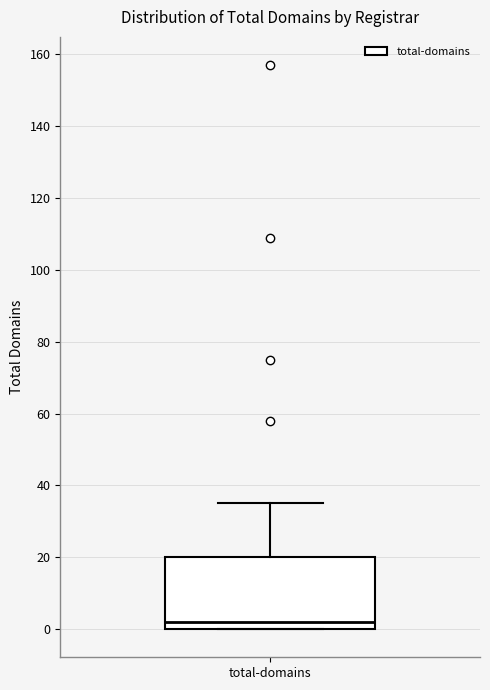

Transcribe this box plot: give where the median line is, the range the box spans, and where the two whiskers end, as read against the y-axis. The values are not printed on the chart, so give them approximately, as read against the axis.

median 2, box 0 to 20, whiskers 0 to 36